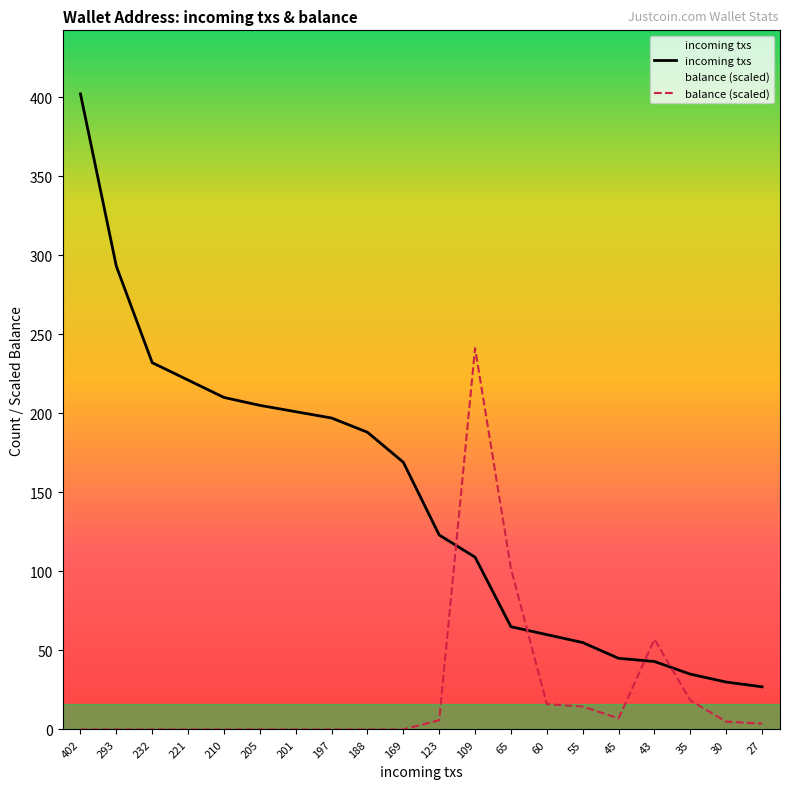

Between 210 and 45, which series saw the biggest shift?

incoming txs